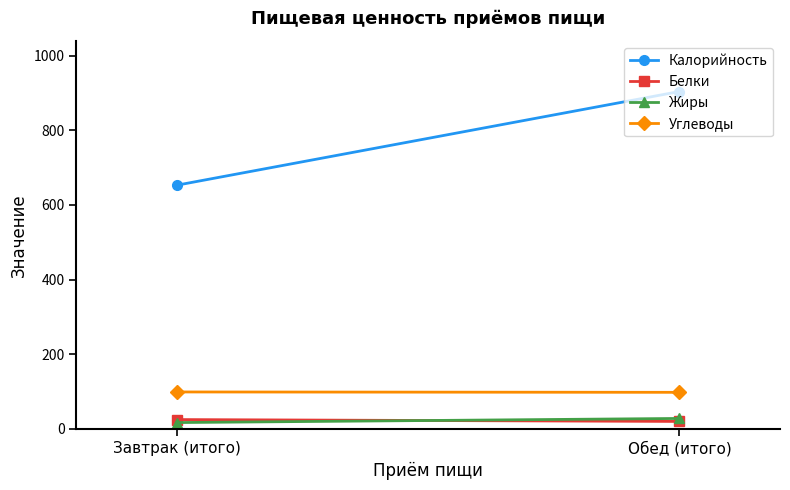

What is the smallest value displayed?

17